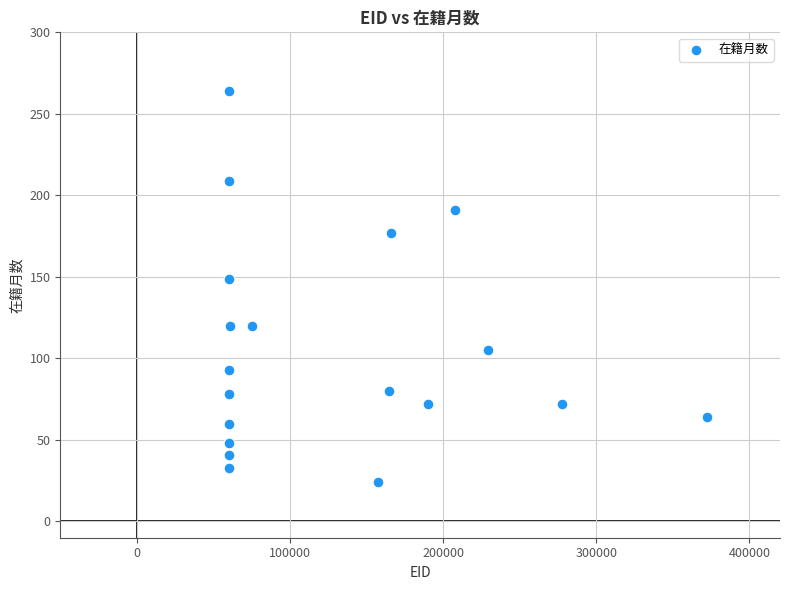

What Y value in the scatter plot is closest to 144?

149